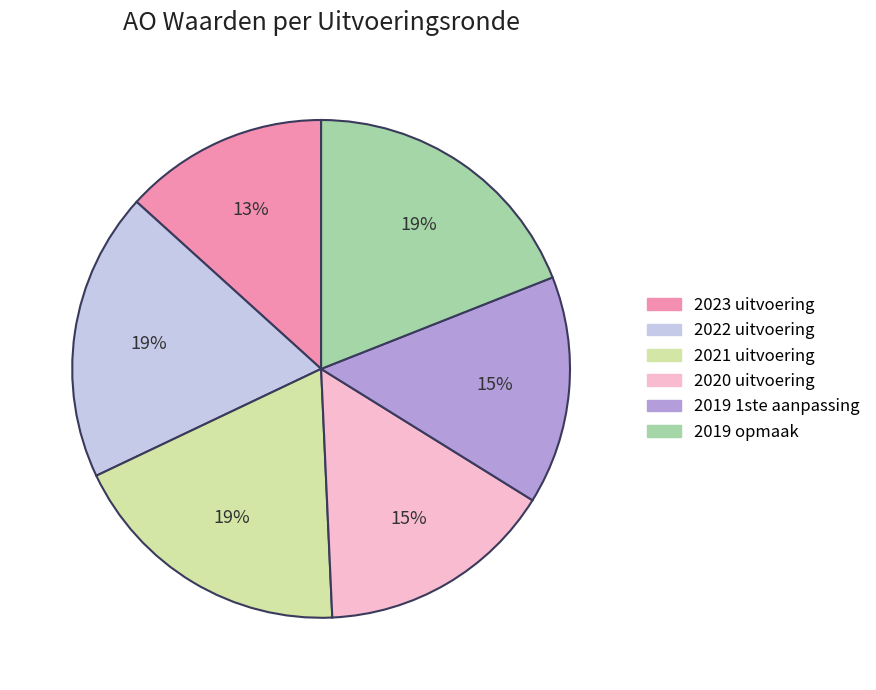

To the nearest percent, what portion does 2021 uitvoering represent?

19%